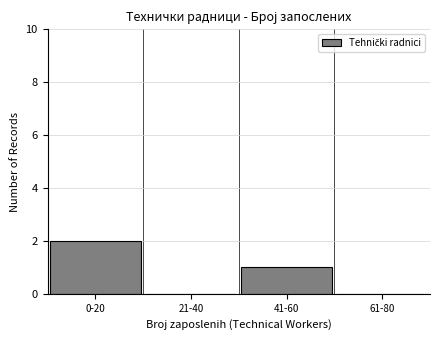

Reading left to right, extract all data points from this chart.

0-20=2	21-40=0	41-60=1	61-80=0